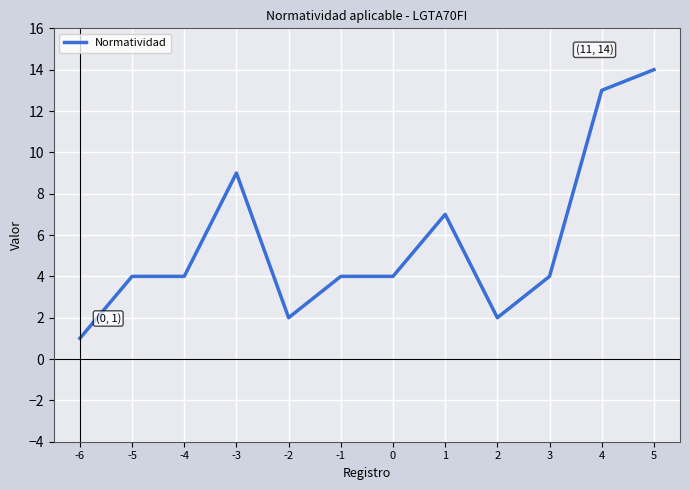

At which category does the chart reach its peak across all series?

5